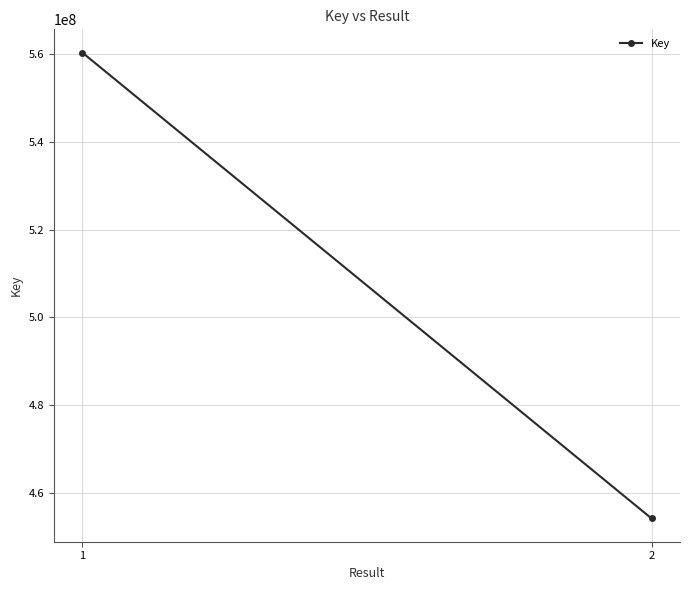

List the labels in order of value, largest first.

1, 2